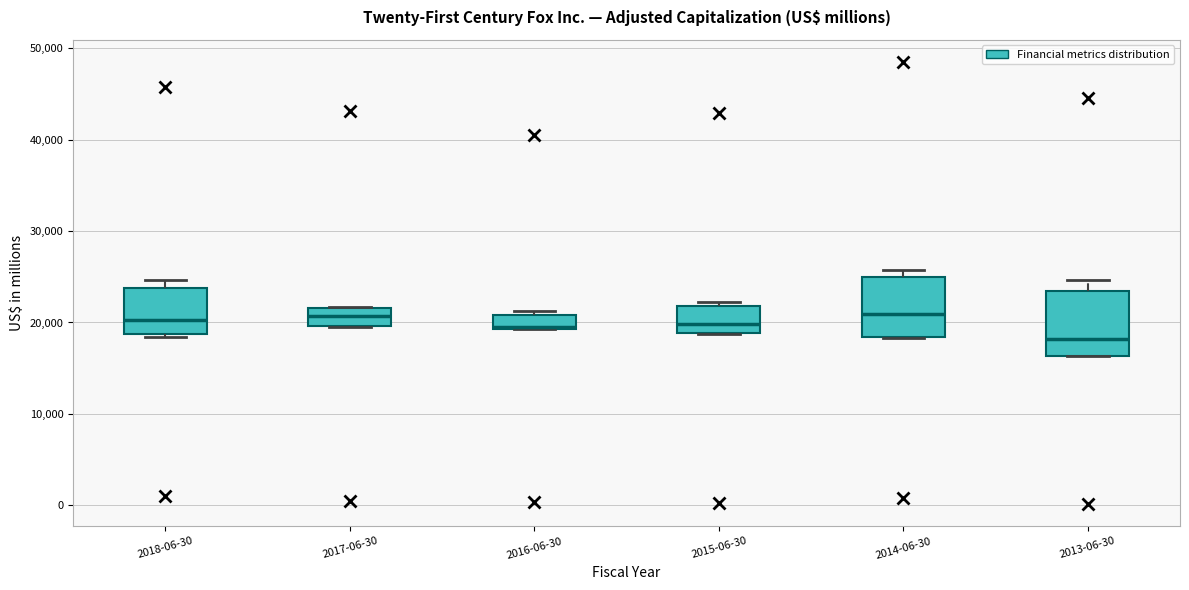

Reading left to right, read every box against the y-axis: the position of its median line, the range the box covers, and the ends of its whiskers. The values are not printed on the chart, so give them approximately, as read against the axis.

2018-06-30: median 20000, box 19000 to 24000, whiskers 18000 to 25000
2017-06-30: median 21000, box 20000 to 22000, whiskers 19000 to 22000
2016-06-30: median 20000, box 19000 to 21000, whiskers 19000 to 21000 (just above the box's upper edge)
2015-06-30: median 20000, box 19000 to 22000, whiskers 19000 to 22000 (just above the box's upper edge)
2014-06-30: median 21000, box 18000 to 25000, whiskers 18000 to 26000
2013-06-30: median 18000, box 16000 to 23000, whiskers 16000 to 25000